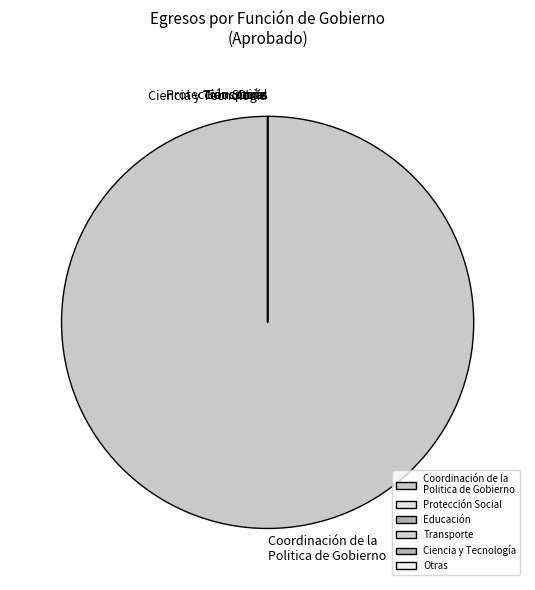

True or false: Coordinación de la Politica de Gobierno accounts for 88% of the total.

False